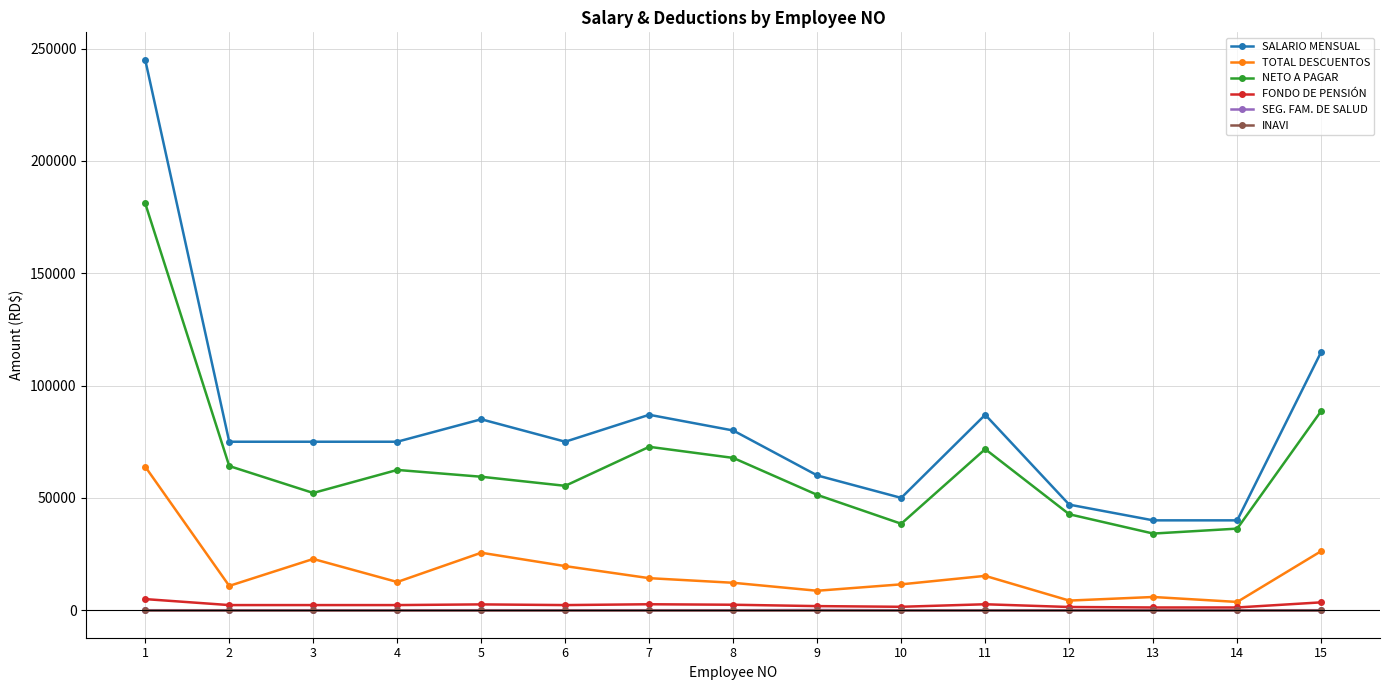

What is the greatest value displayed?

245000.0